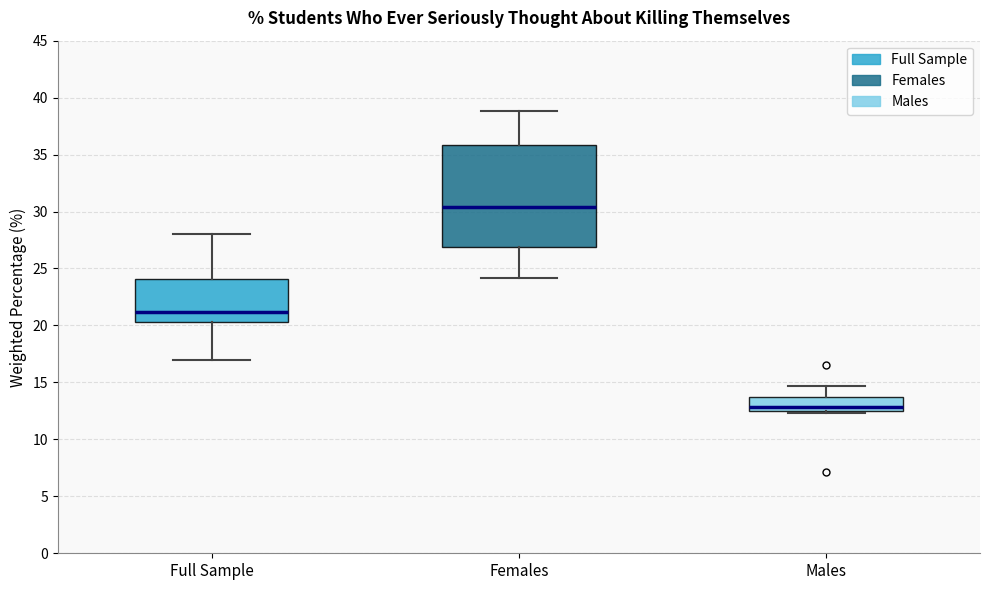

Where does the median line of the box for Full Sample sit on the y-axis? The values are not printed on the chart, so give them approximately, as read against the axis.

21.0